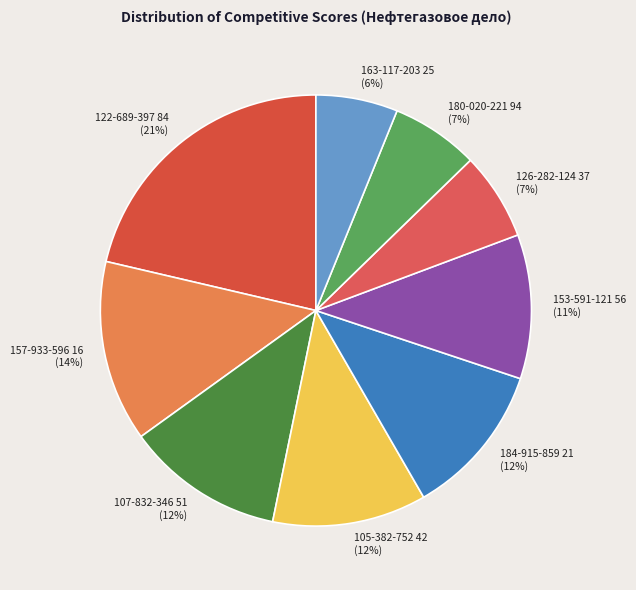

Is the sum of 180-020-221 94 and 122-689-397 84 greater than half?

No